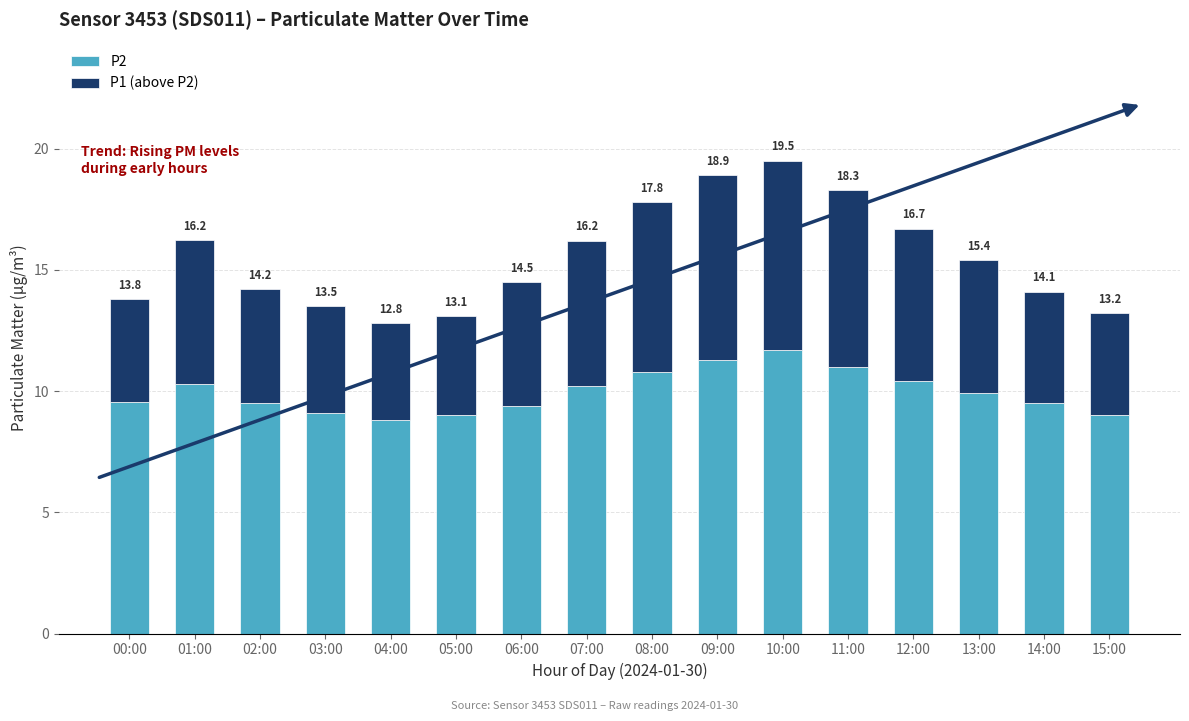

List the series in order of their peak value, highest first.

P2, P1 (above P2)